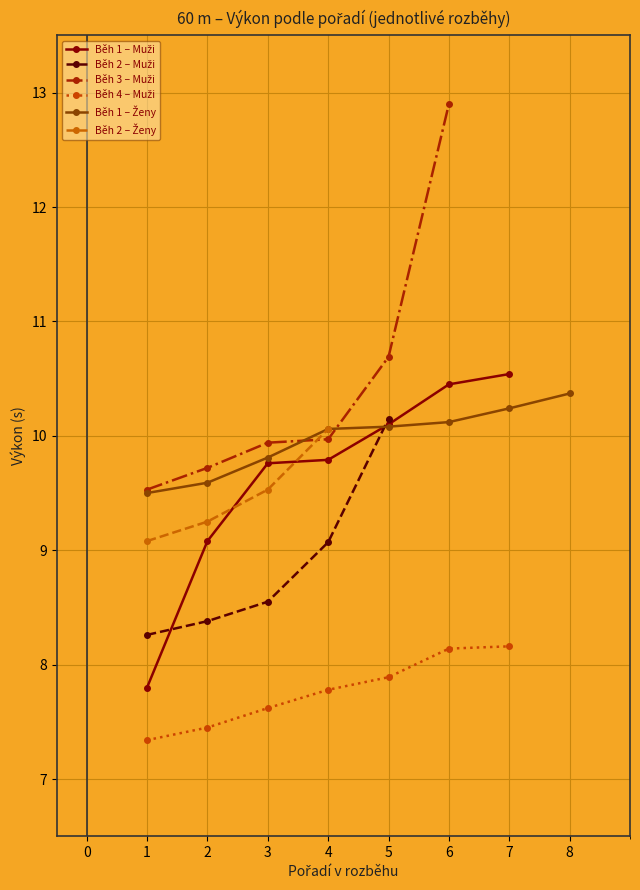

What is the average value of the Pořadí series?

3.7